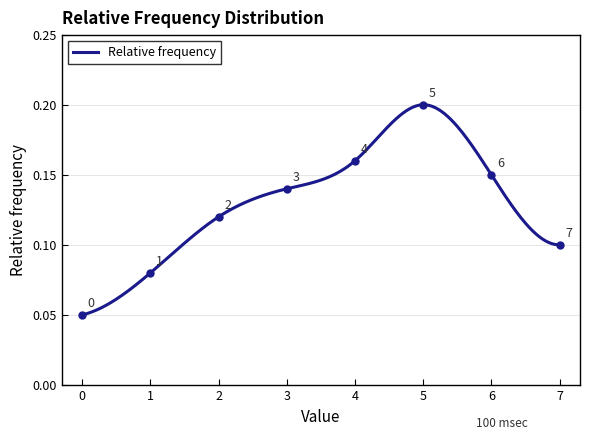

Reading left to right, list all the values displayed in this chart.

0=0.1	1=0.1	2=0.1	3=0.1	4=0.2	5=0.2	6=0.1	7=0.1